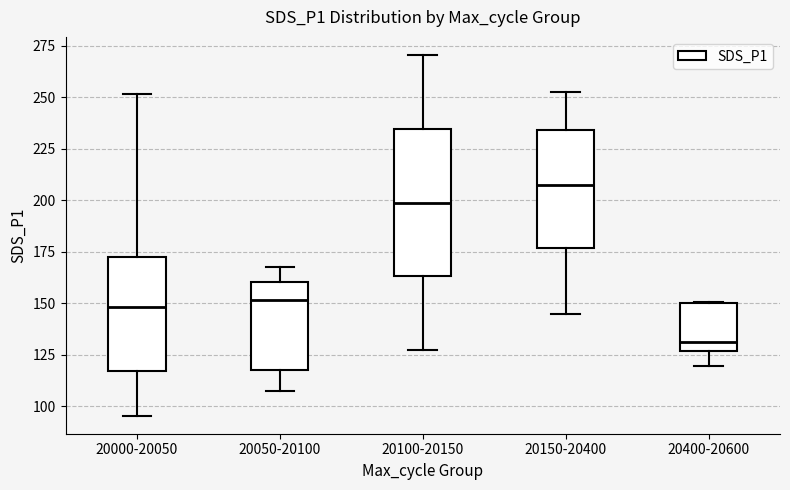

Reading left to right, transcribe this box plot: for each box, give where its median line is, the range the box spans, and where its two whiskers end, as read against the y-axis. The values are not printed on the chart, so give them approximately, as read against the axis.

20000-20050: median 150, box 115 to 170, whiskers 95 to 250
20050-20100: median 150, box 115 to 160, whiskers 105 to 170
20100-20150: median 200, box 165 to 235, whiskers 125 to 270
20150-20400: median 210, box 175 to 235, whiskers 145 to 250
20400-20600: median 130, box 125 to 150, whiskers 120 to 150